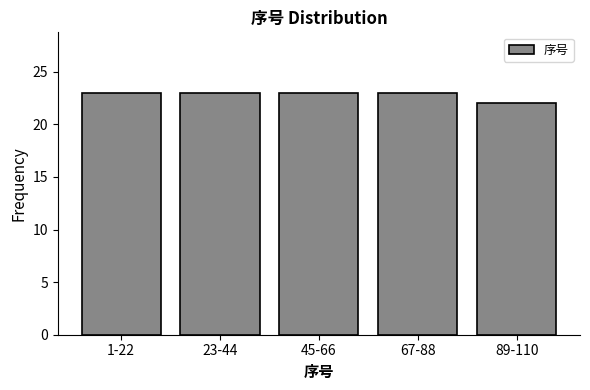

Reading left to right, transcribe all the data shown in this chart.

23	23	23	23	22